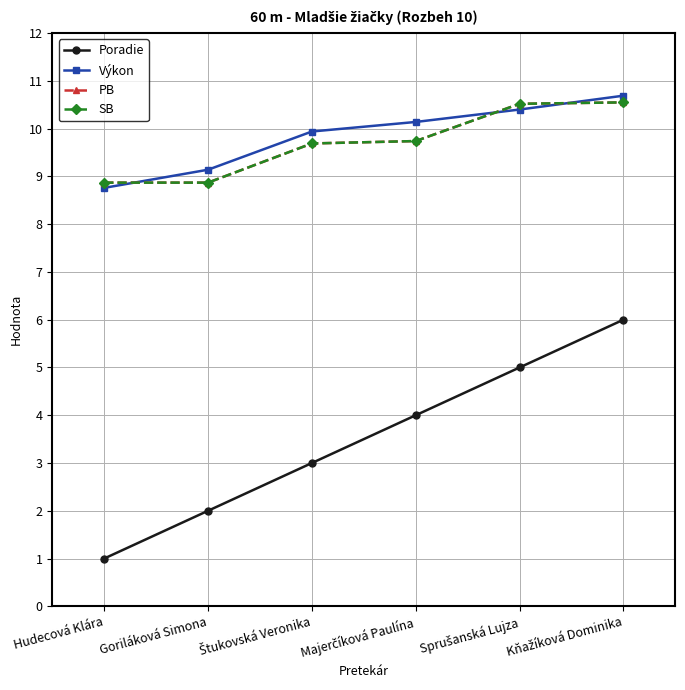

At which label does PB reach its peak?

Kňažíková Dominika